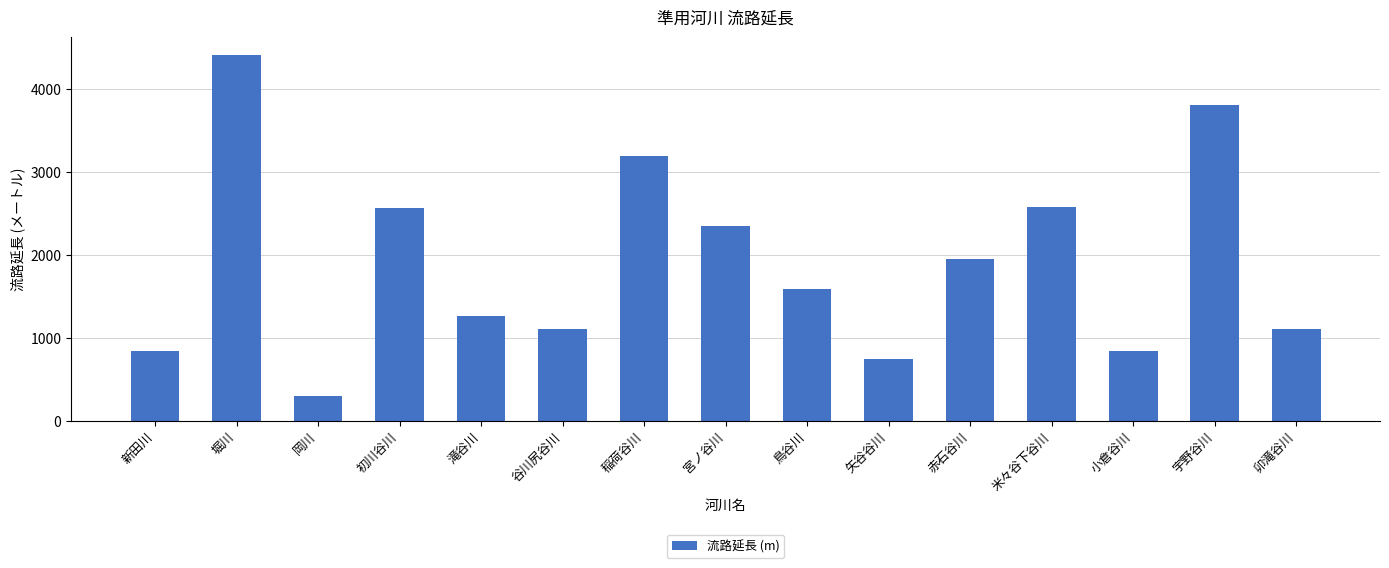

The chart shows a value of 992 at 米々谷下谷川. True or false?

False